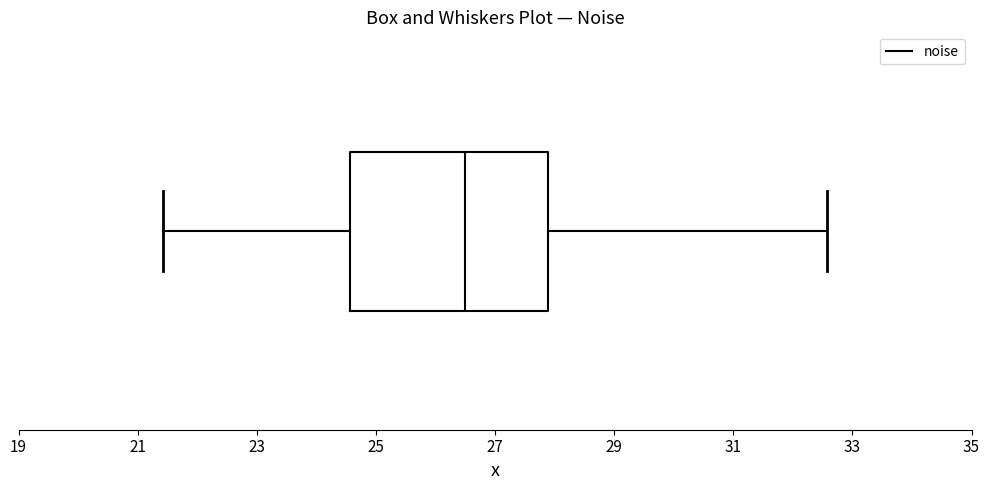

Transcribe this box plot: give where the median line is, the range the box spans, and where the two whiskers end, as read against the x-axis. The values are not printed on the chart, so give them approximately, as read against the axis.

median 26.4, box 24.6 to 27.8, whiskers 21.4 to 32.6